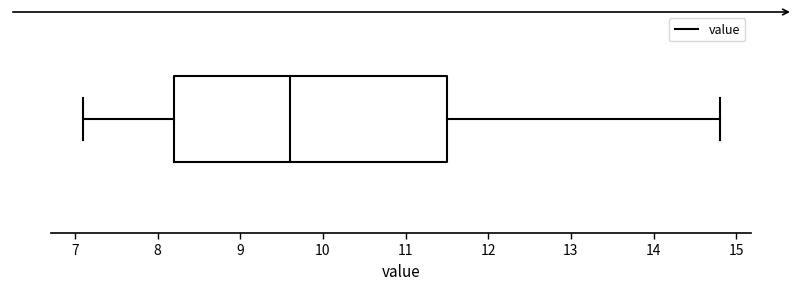

Transcribe this box plot: give where the median line is, the range the box spans, and where the two whiskers end, as read against the x-axis. The values are not printed on the chart, so give them approximately, as read against the axis.

median 9.6, box 8.2 to 11.5, whiskers 7.1 to 14.8